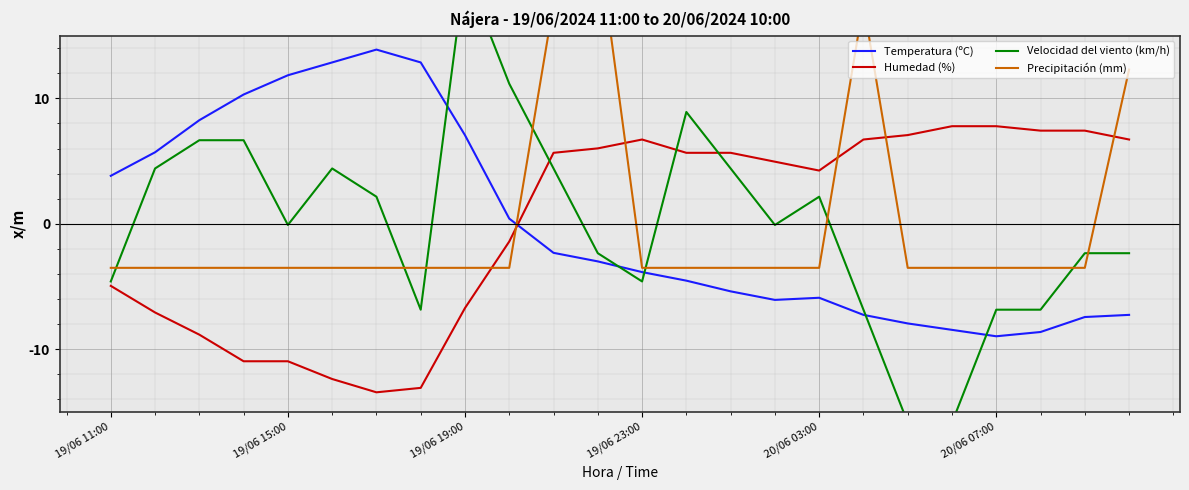

The value of Velocidad del viento (km/h) at 9 is 11.2. True or false?

True